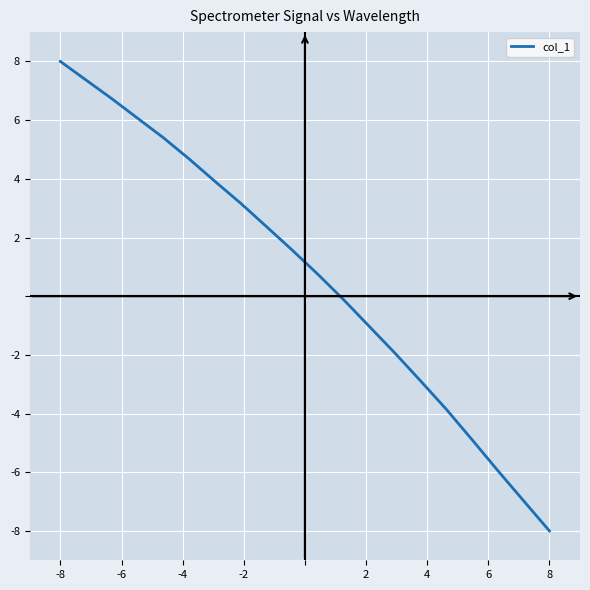

Count the number of categories in the chart.

20